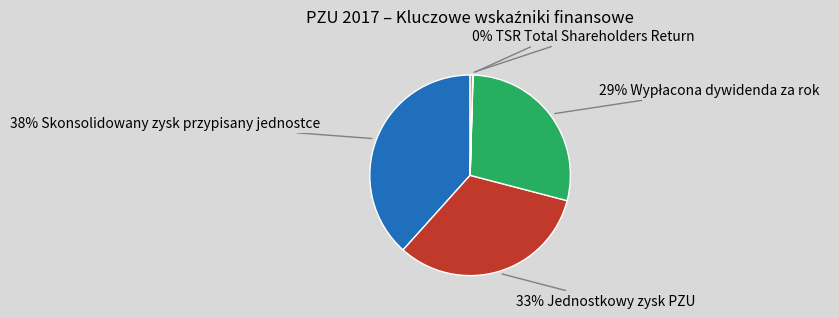

Is there a majority slice in this chart?

No